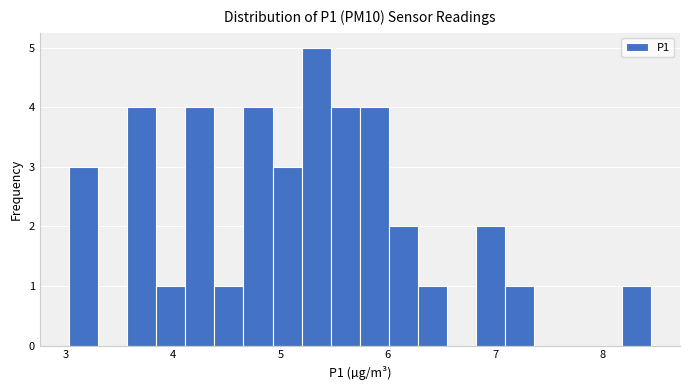

Read against the x-axis, roughly where is the centre of the tallest bar?

5.3